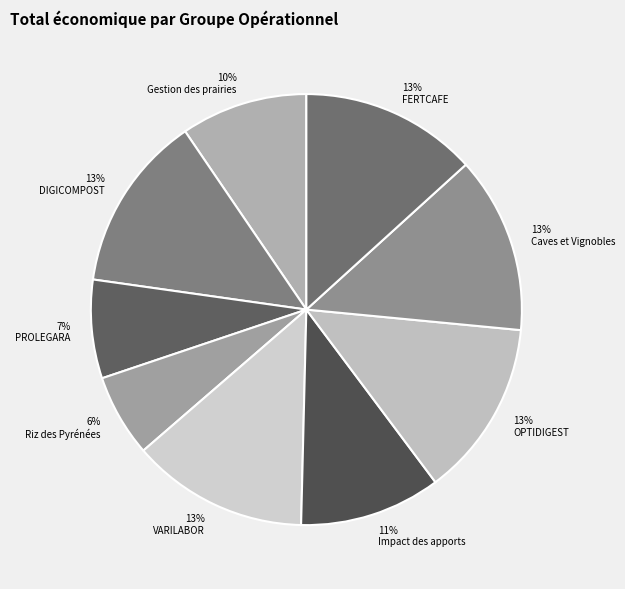

Combined, do PROLEGARA and DIGICOMPOST account for over 50%?

No